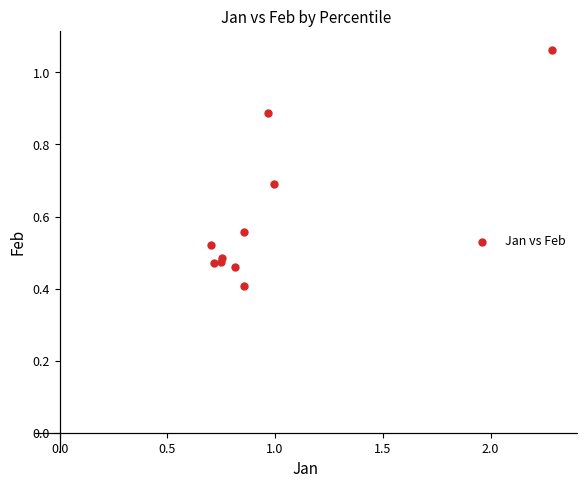

What Y value in the scatter plot is closest to 0?

0.4